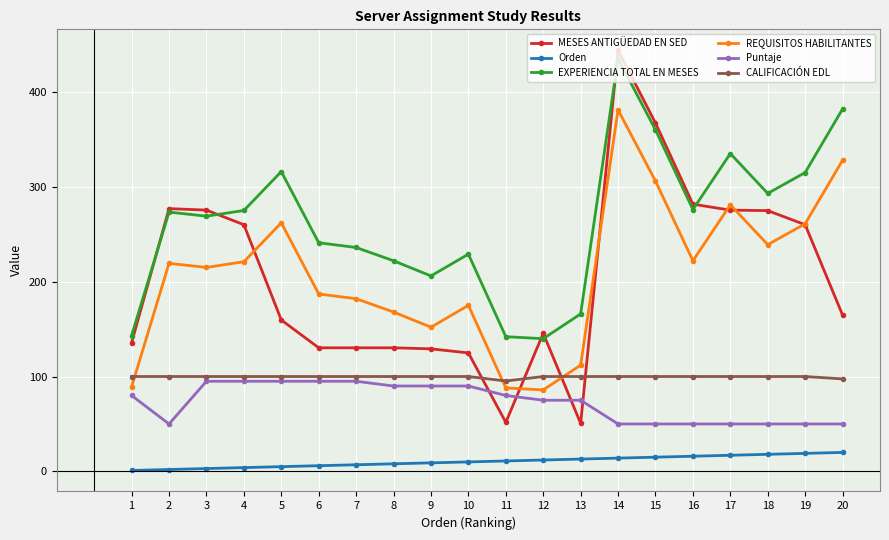

True or false: EXPERIENCIA TOTAL EN MESES and REQUISITOS HABILITANTES cross at least once.

False